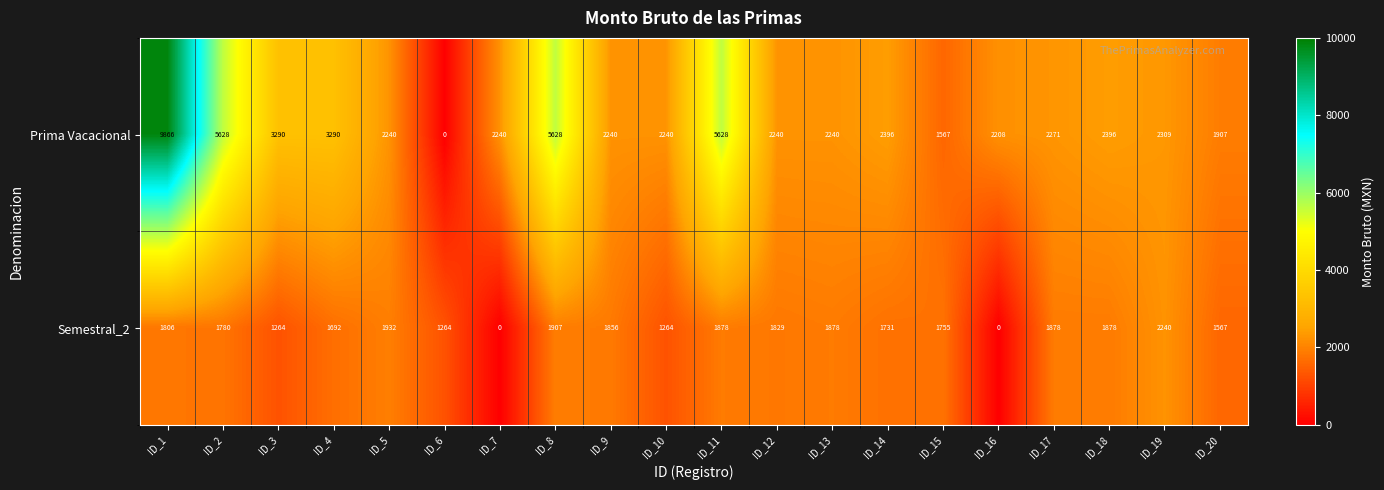

List the series in order of their overall mean, lowest first.

Semestral_2, Prima Vacacional